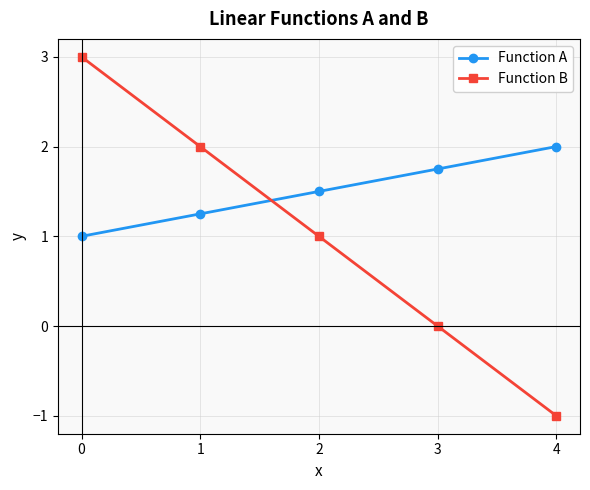

Count the Function A values in the range 1 to 2.

5